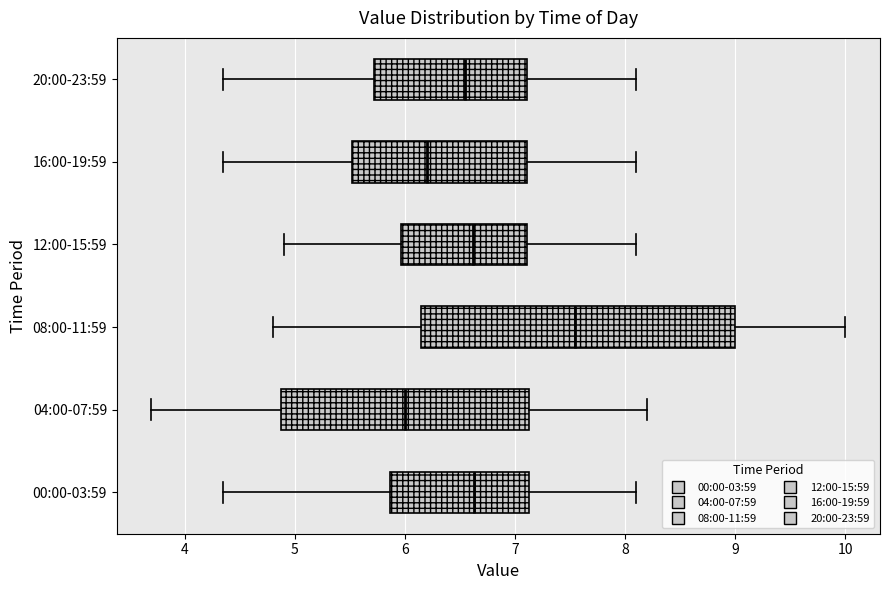

Reading bottom to top, read every box against the x-axis: the position of its median line, the range the box covers, and the ends of its whiskers. The values are not printed on the chart, so give them approximately, as read against the axis.

00:00-03:59: median 6.6, box 5.9 to 7.1, whiskers 4.4 to 8.1
04:00-07:59: median 6.0, box 4.9 to 7.1, whiskers 3.7 to 8.2
08:00-11:59: median 7.6, box 6.2 to 9.0, whiskers 4.8 to 10.0
12:00-15:59: median 6.6, box 6.0 to 7.1, whiskers 4.9 to 8.1
16:00-19:59: median 6.2, box 5.5 to 7.1, whiskers 4.4 to 8.1
20:00-23:59: median 6.6, box 5.7 to 7.1, whiskers 4.4 to 8.1